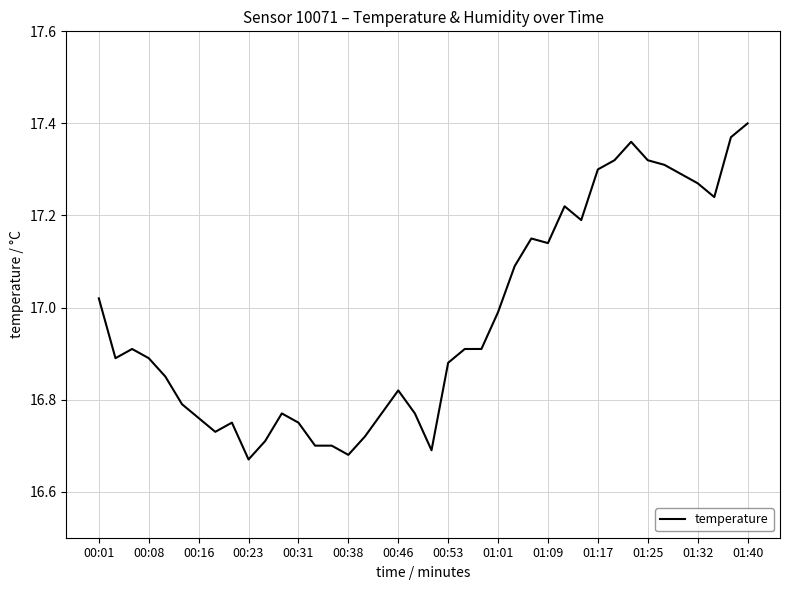

What is the difference between the maximum and minimum values?

0.7